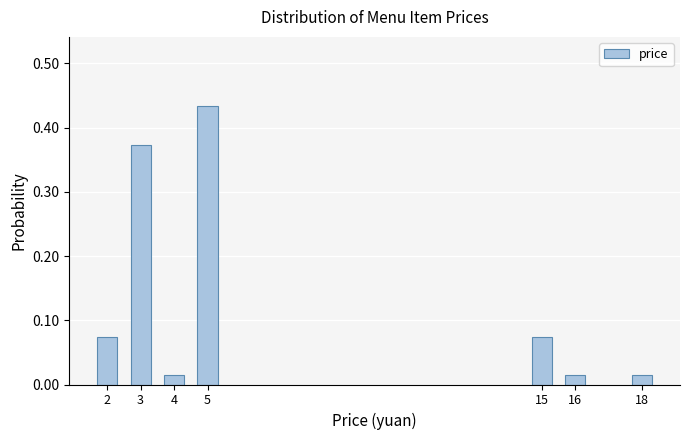

Which label corresponds to the largest value in the chart?

5